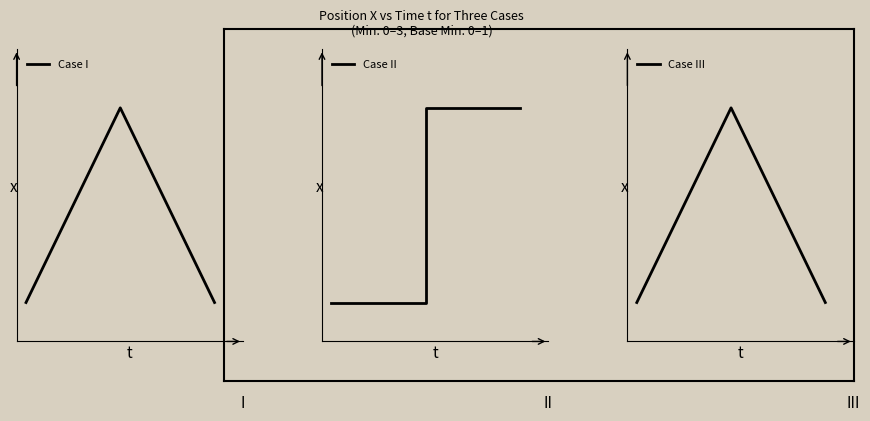

True or false: Case II and Case III intersect in this chart.

False